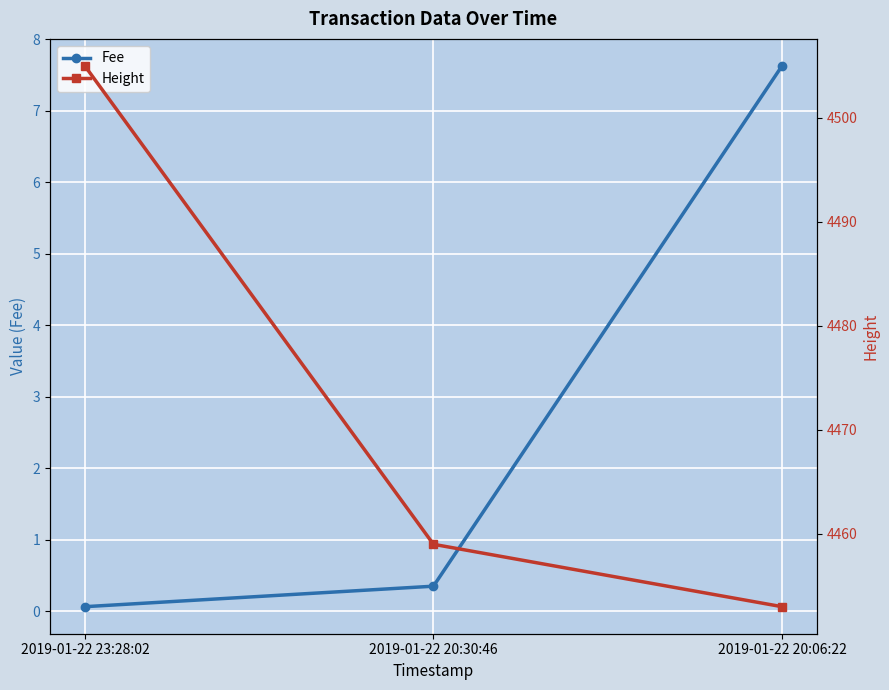

Which series has the largest range (max minus min)?

Height